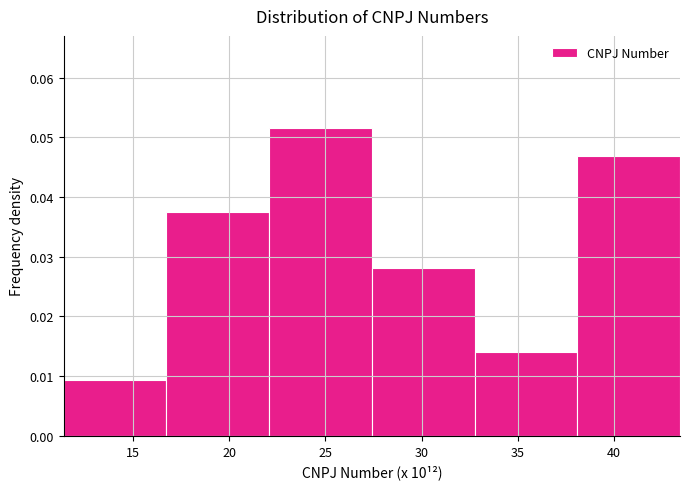

Reading left to right, transcribe this chart: for each bar, give the range it covers on the x-axis and its height. Neither the bar edges nor the heights are printed on the chart, so give them approximately, as read against the axes.

11.5 to 16.5: 0.009
16.5 to 22.0: 0.037
22.0 to 27.5: 0.052
27.5 to 32.5: 0.028
32.5 to 38.0: 0.014
38.0 to 43.5: 0.047